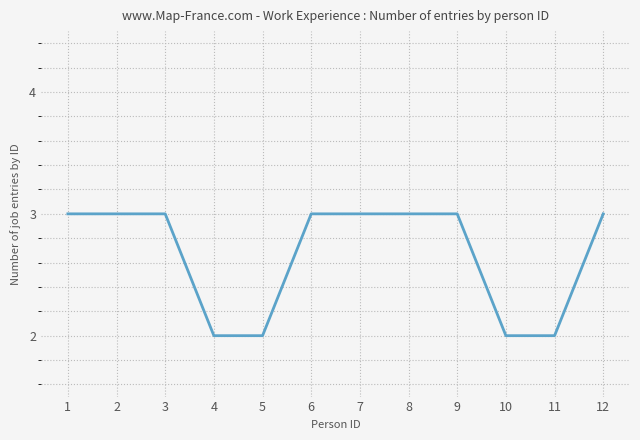

True or false: the data shows 2 at 5.

True